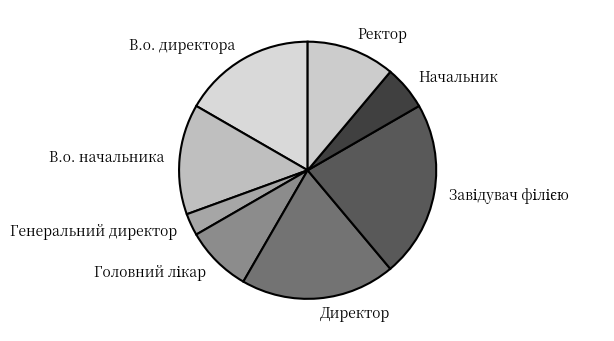

True or false: Начальник accounts for 6% of the total.

True